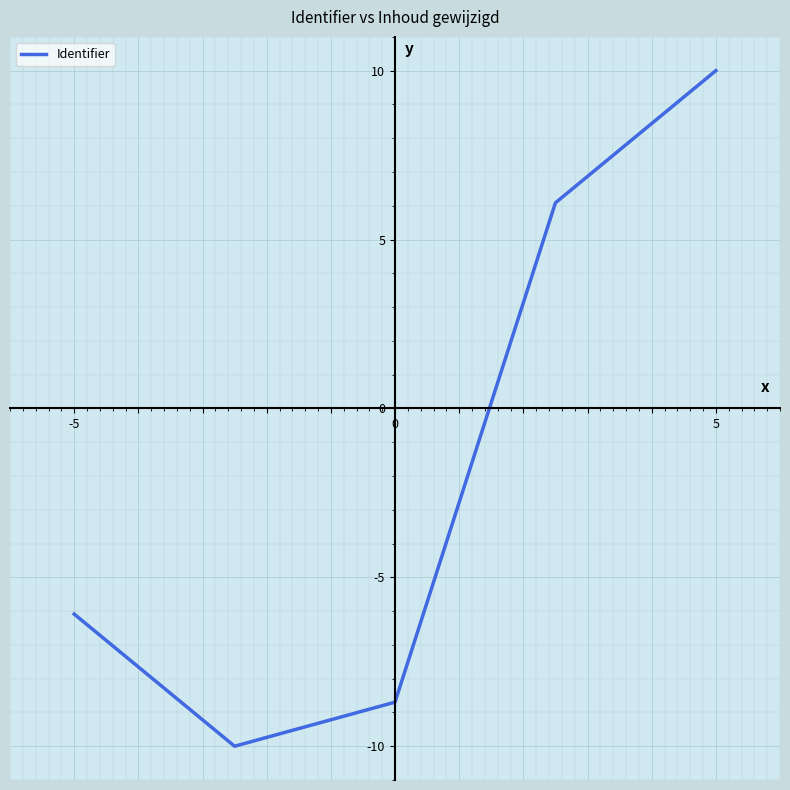

What is the difference between the maximum and second lowest values?

18.7